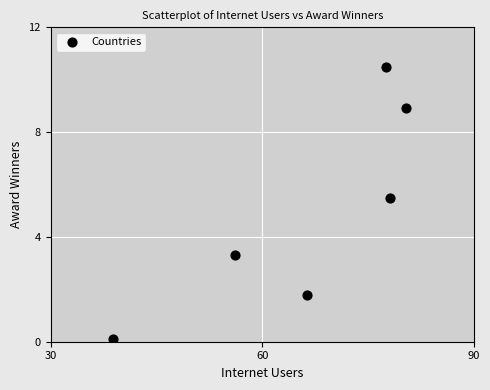

What is the range of Y values (max minus min)?

10.4